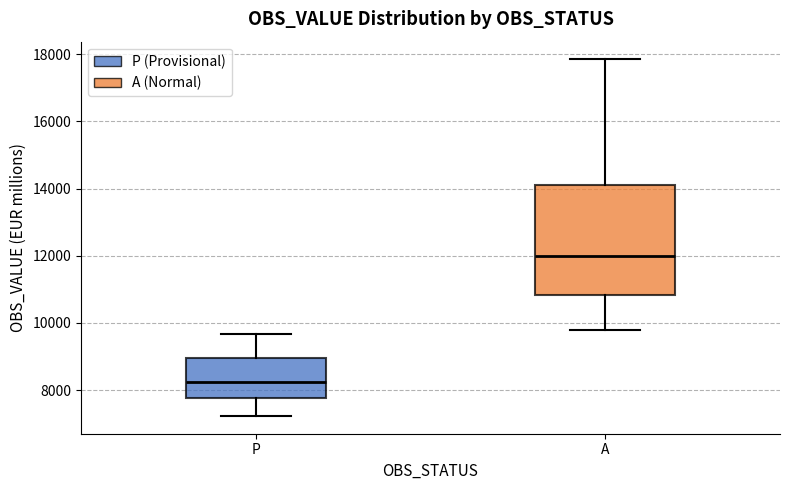

Where is the upper edge of the box for P on the y-axis? The values are not printed on the chart, so give them approximately, as read against the axis.

9000